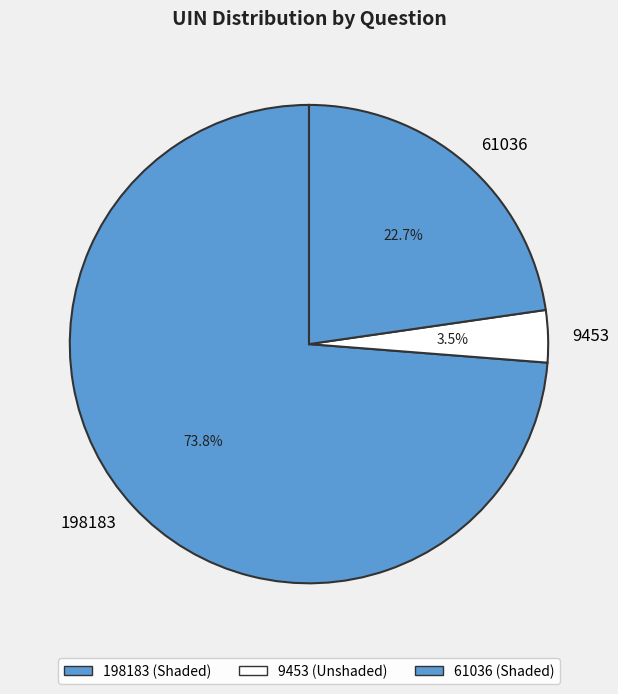

How many segments does this pie chart have?

3